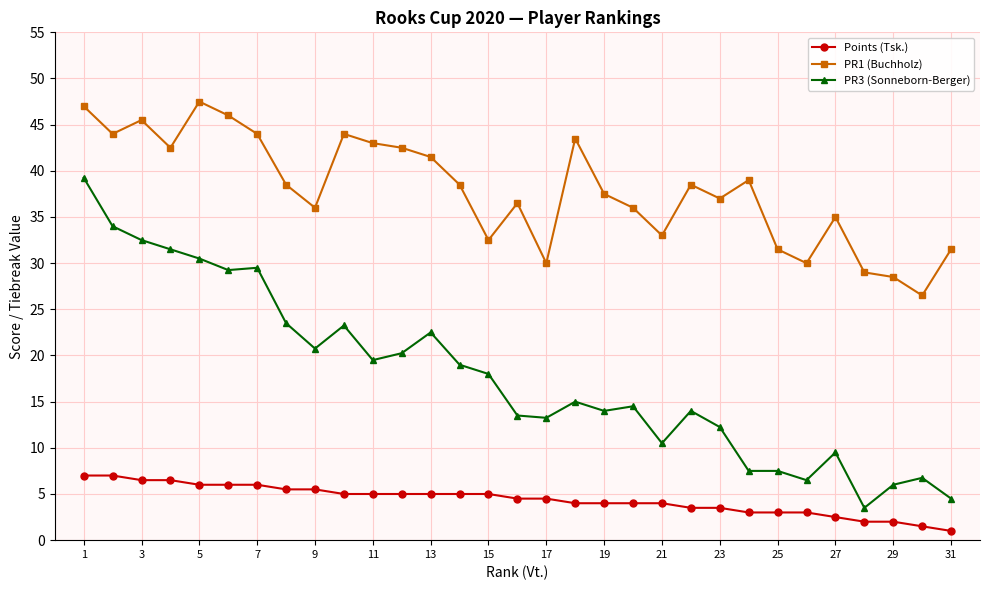

True or false: PR3 (Sonneborn-Berger) has more than 0 interior local peaks.

True